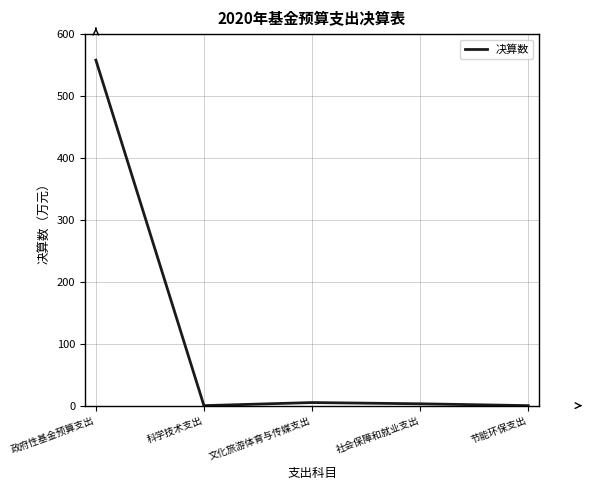

What is the difference between the maximum and minimum values?

558